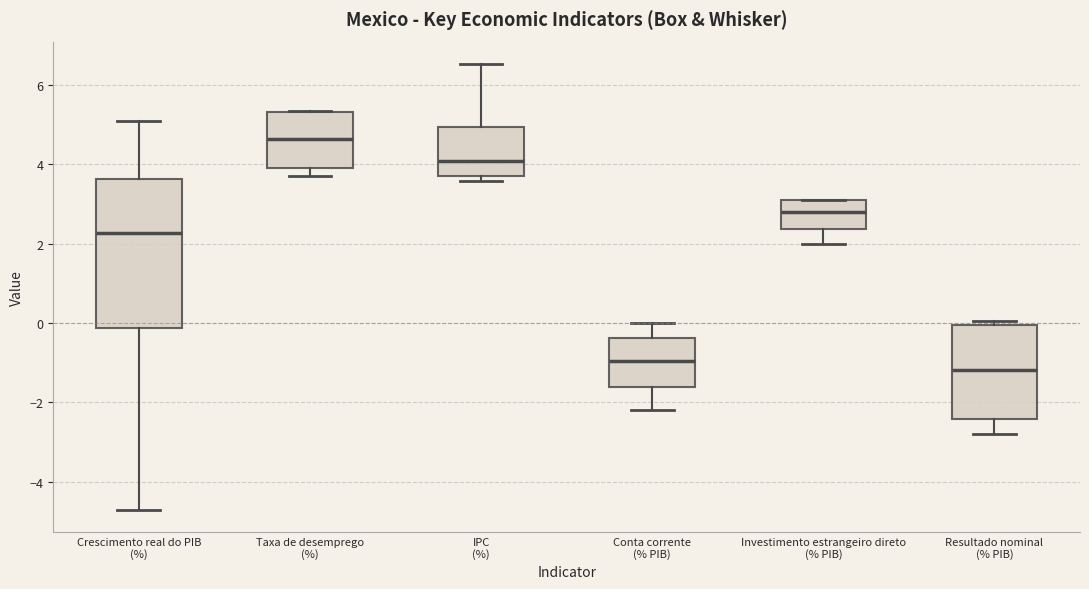

Where does the median line of the box for Crescimento real do PIB (%) sit on the y-axis? The values are not printed on the chart, so give them approximately, as read against the axis.

2.2